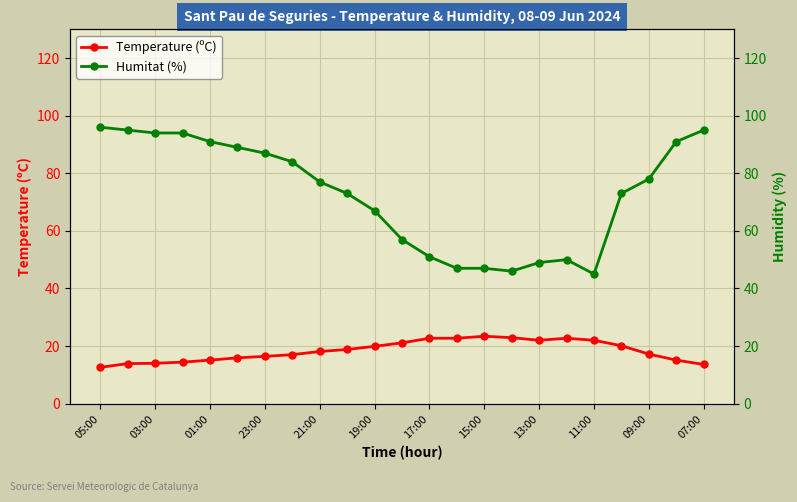

What is the average value of the Temperature (ºC) series?

18.3